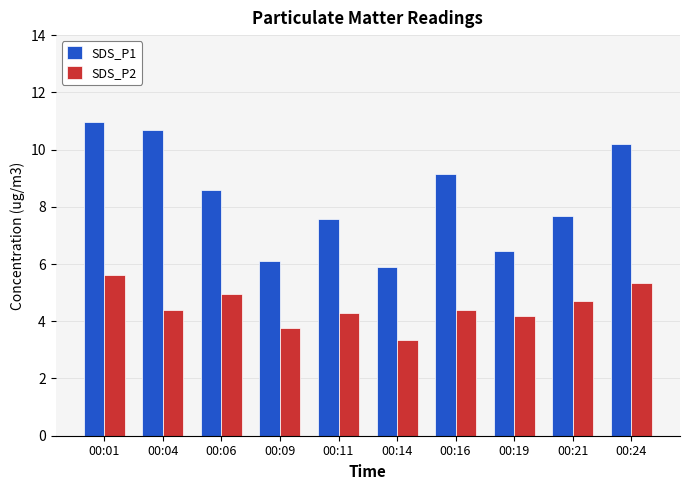

What is the sum of the SDS_P1 values at 00:01 and 00:04?

21.7